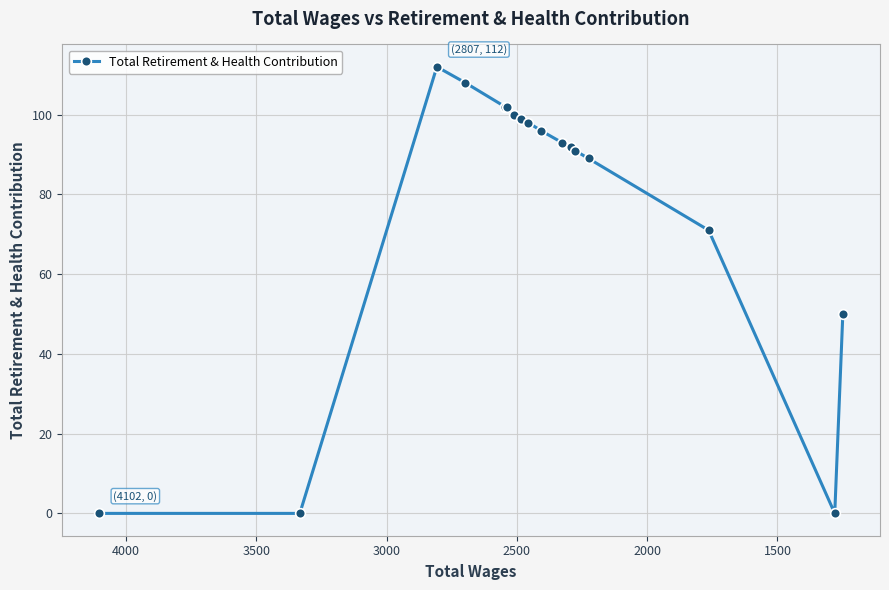

What is the difference between the second highest and second lowest values?

108